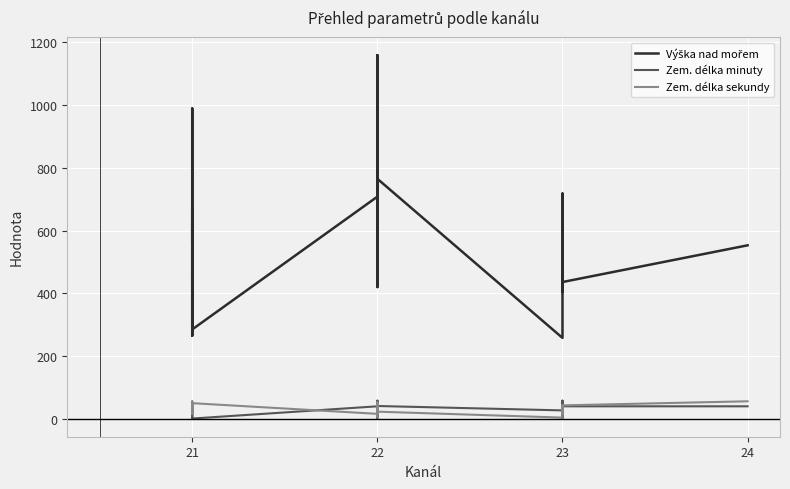

The Zem. délka sekundy series shows 5 at 21. True or false?

False